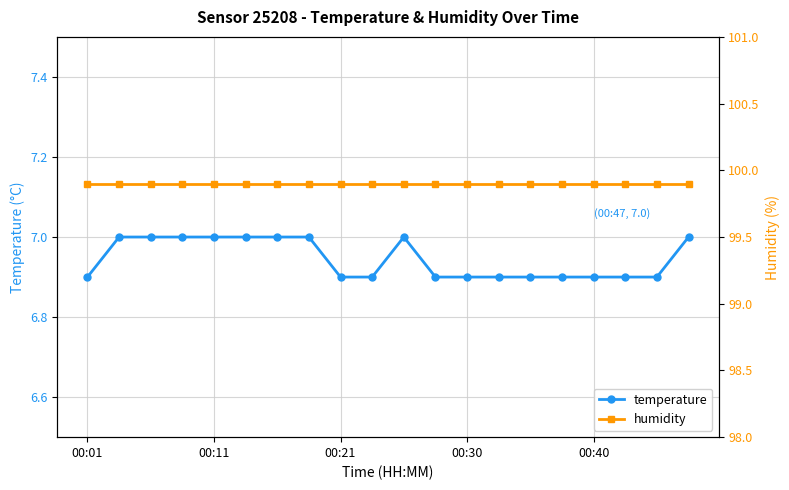

What is the smallest value displayed?

6.9